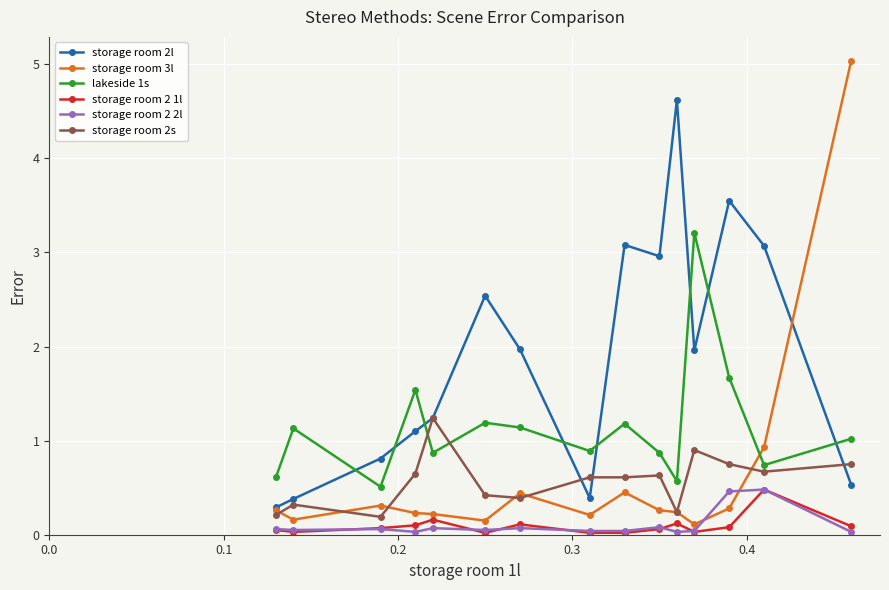

Which series has the largest total across all categories?

storage room 2l